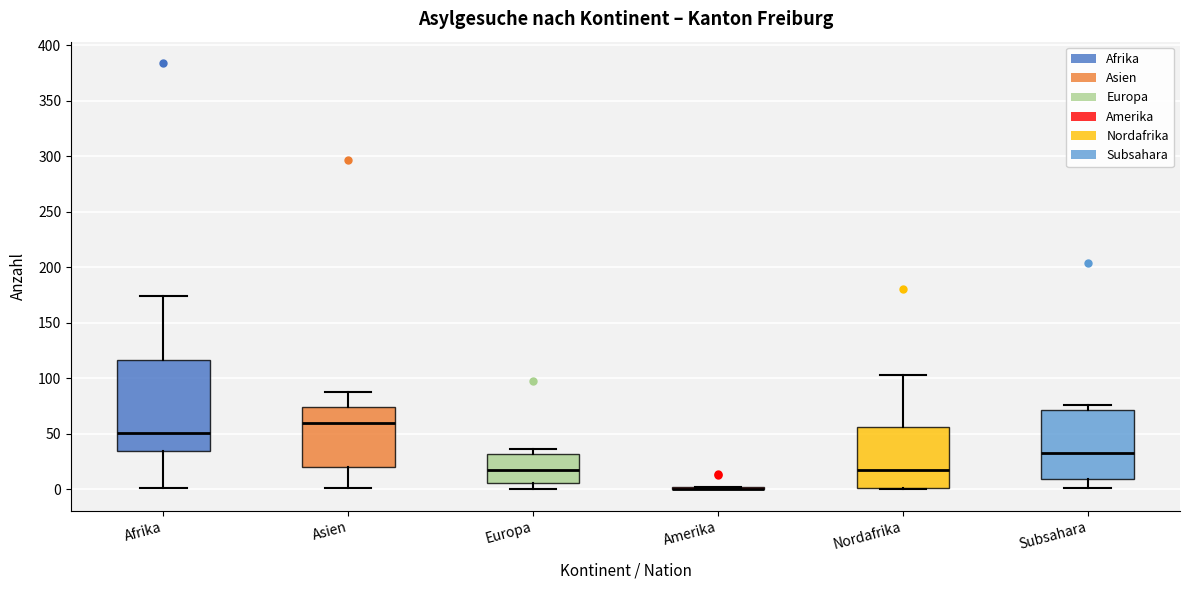

Reading left to right, transcribe this box plot: for each box, give where its median line is, the range the box spans, and where its two whiskers end, as read against the y-axis. The values are not printed on the chart, so give them approximately, as read against the axis.

Afrika: median 50, box 35 to 115, whiskers 0 to 175
Asien: median 60, box 20 to 75, whiskers 0 to 90
Europa: median 15, box 5 to 30, whiskers 0 to 35
Amerika: box collapsed to a line at 0, whiskers 0 to 0
Nordafrika: median 20, box 0 to 55, whiskers 0 to 105
Subsahara: median 35, box 10 to 70, whiskers 0 to 75